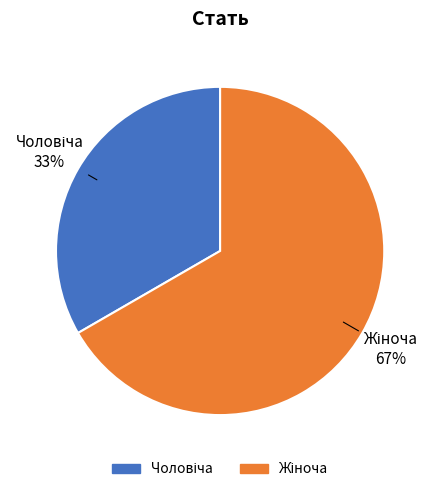

Is there a majority slice in this chart?

Yes